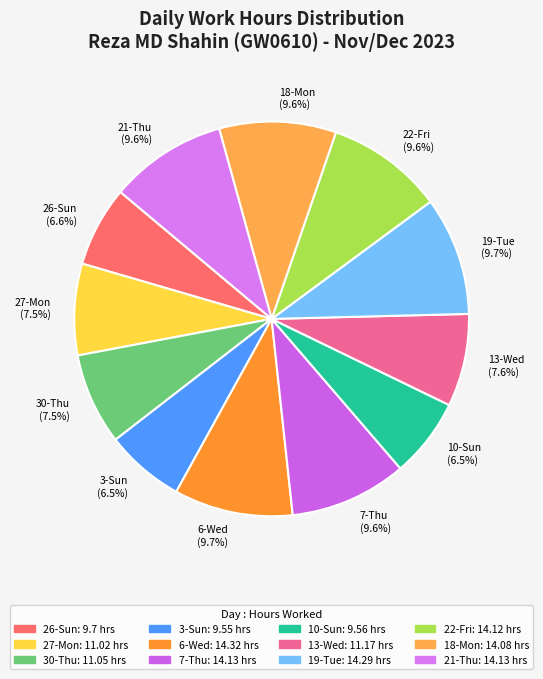

What percentage do 3-Sun and 30-Thu together represent?

14.0%